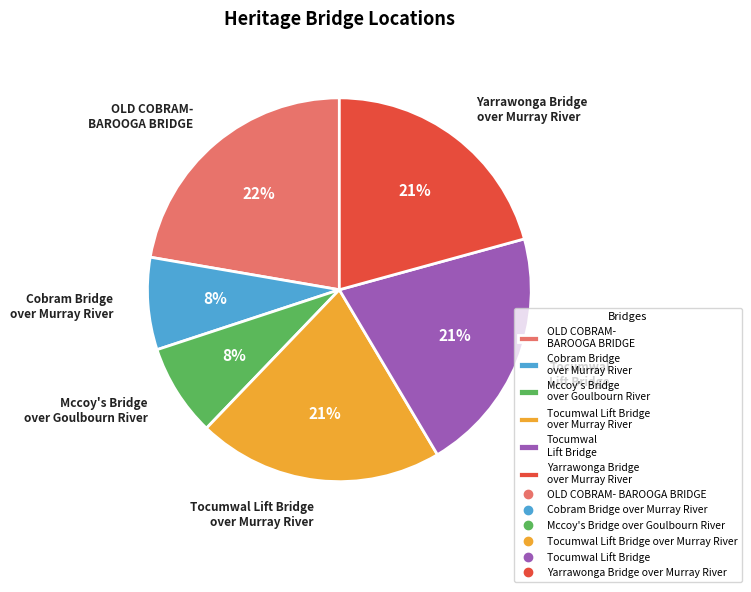

What percentage is the Mccoy's Bridge over Goulbourn River slice, to the nearest percent?

8%